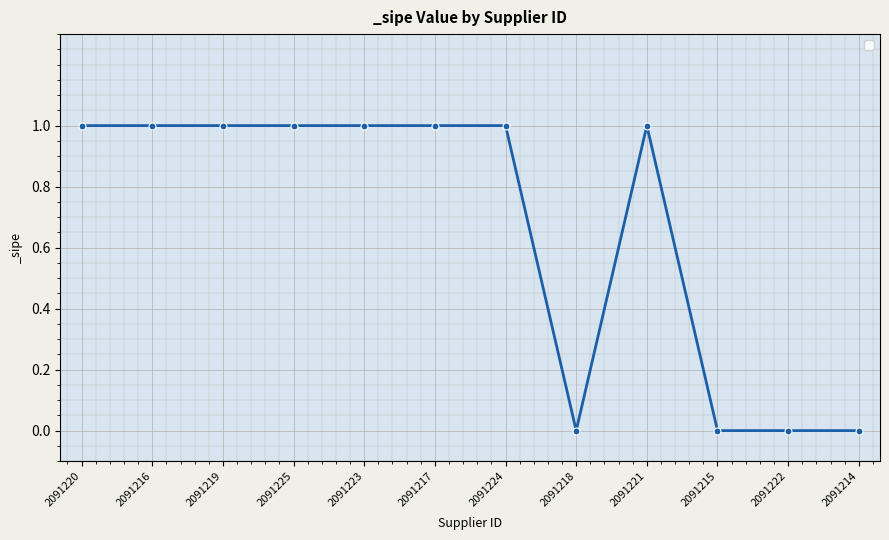

Is it true that the value at 2091225 is 0?

False